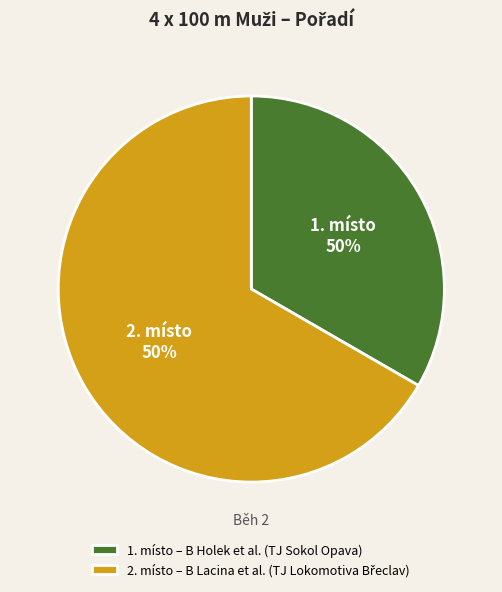

What percentage do B Lacina, Klimovič, Hála, Minařík (TJ Lokomotiva Břeclav) and B Holek, Stuchlík, Veverka, Kratochvíl (TJ Sokol Opava) together represent?

100.0%